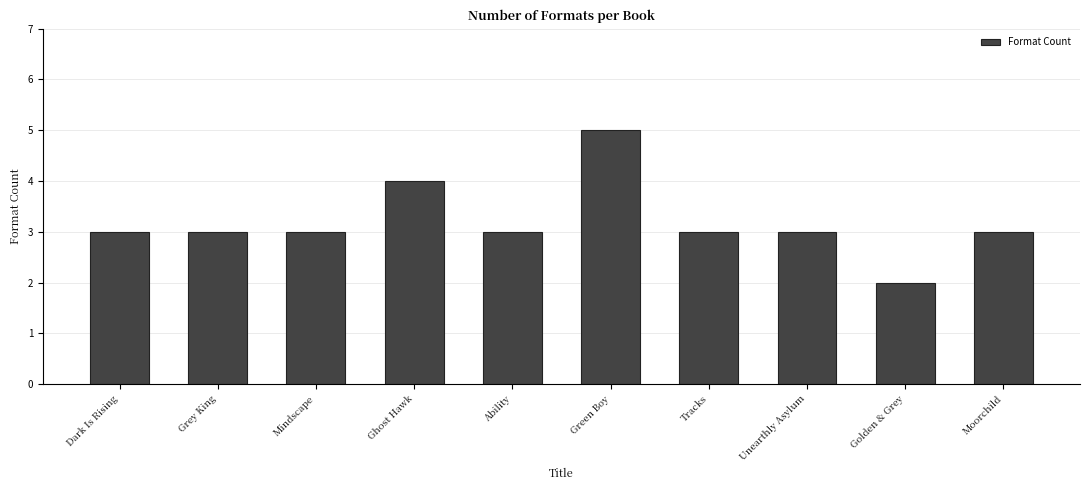

What value does the data have at Green Boy?

5